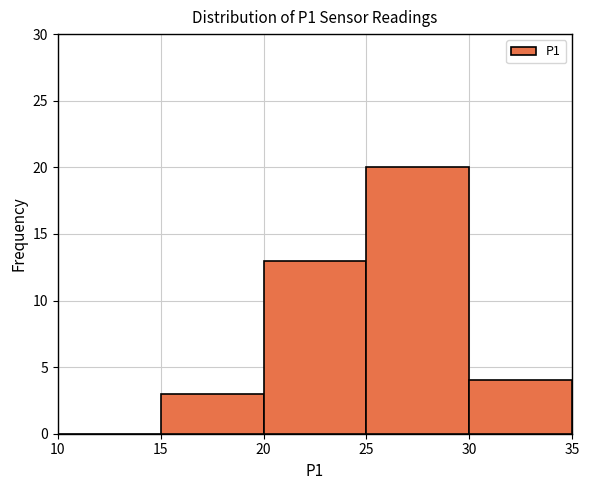

Reading left to right, transcribe this chart: for each bar, give the range it covers on the x-axis and its height. The values are not printed on the chart, so give them approximately, as read against the axis.

10 to 15: 0
15 to 20: 3
20 to 25: 13
25 to 30: 20
30 to 35: 4